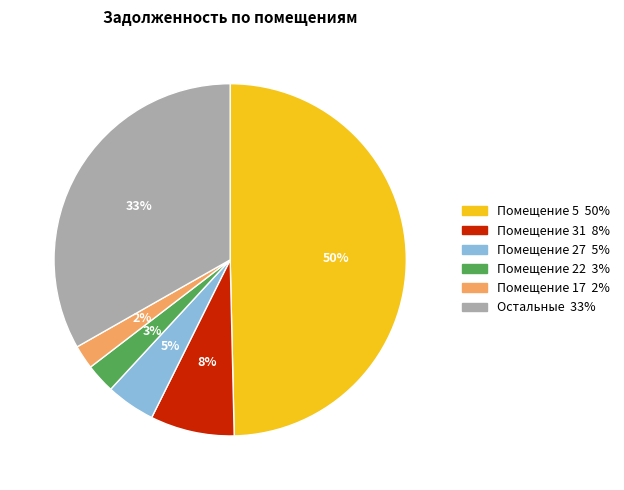

To the nearest percent, what is the average slice percentage?

17%